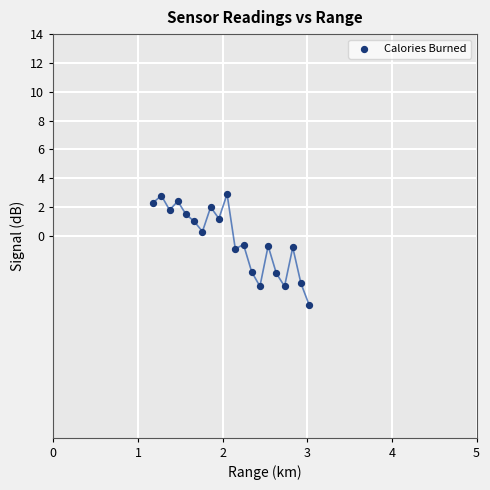

What is the range of X values (max minus min)?

1.8